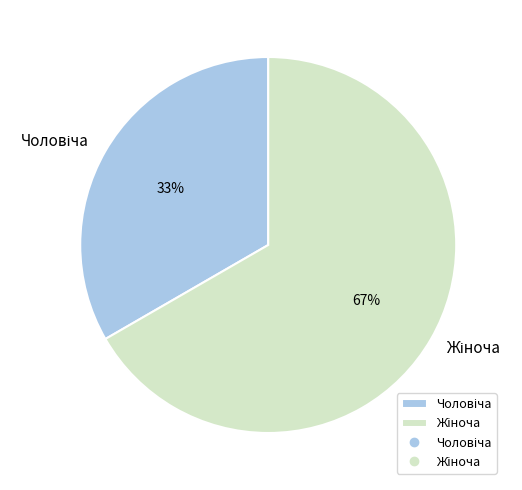

Is there any slice that represents more than half of the pie?

Yes